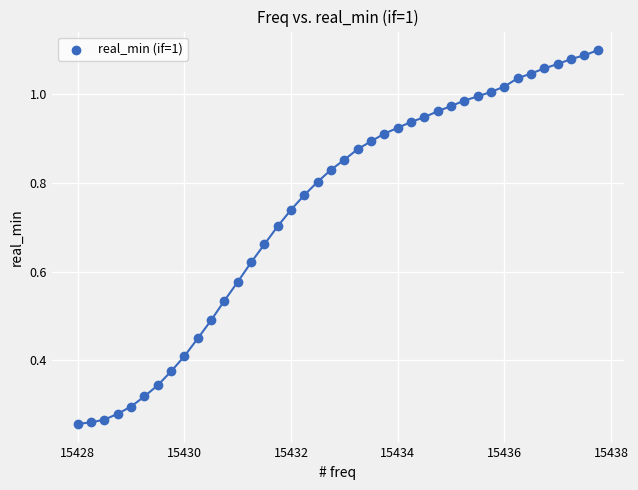

What is the range of X values (max minus min)?

9.8